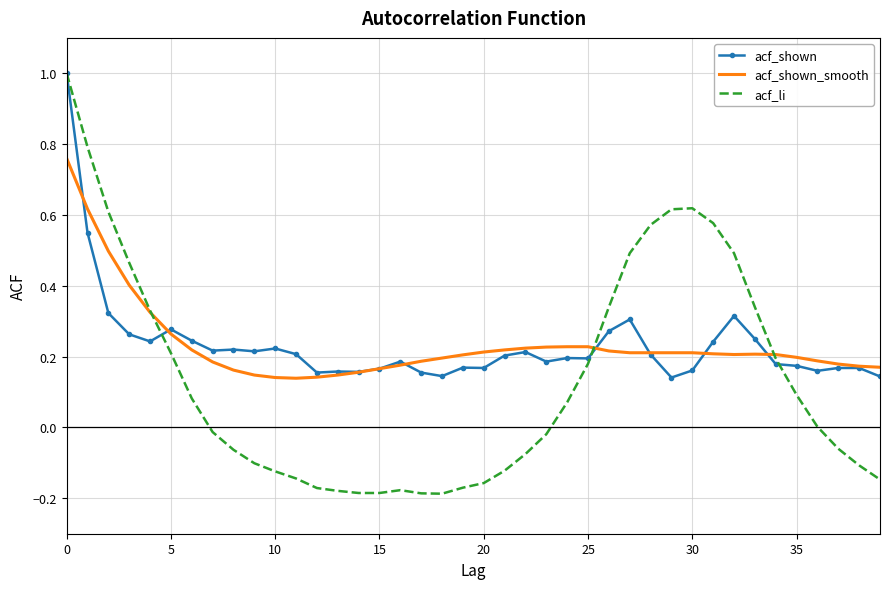

Which series has the largest range (max minus min)?

acf_li